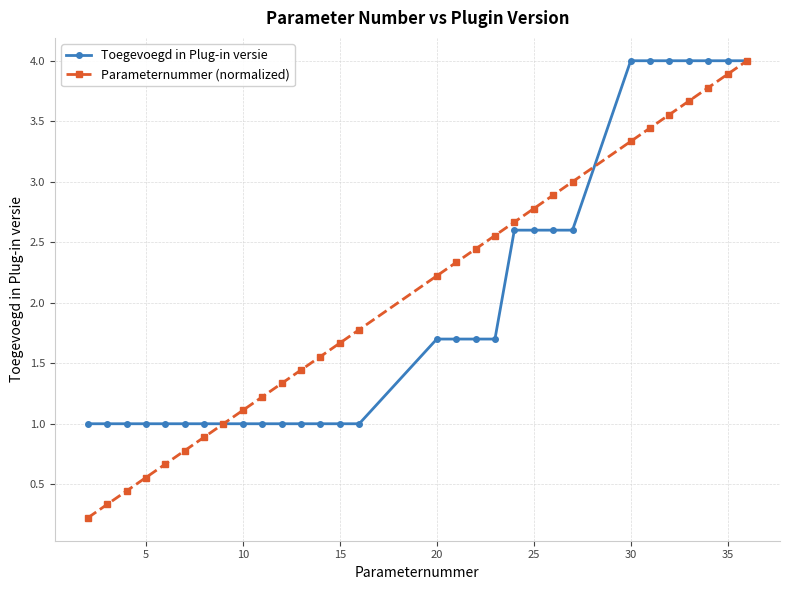

Which series has the widest spread of values?

Parameternummer (normalized)